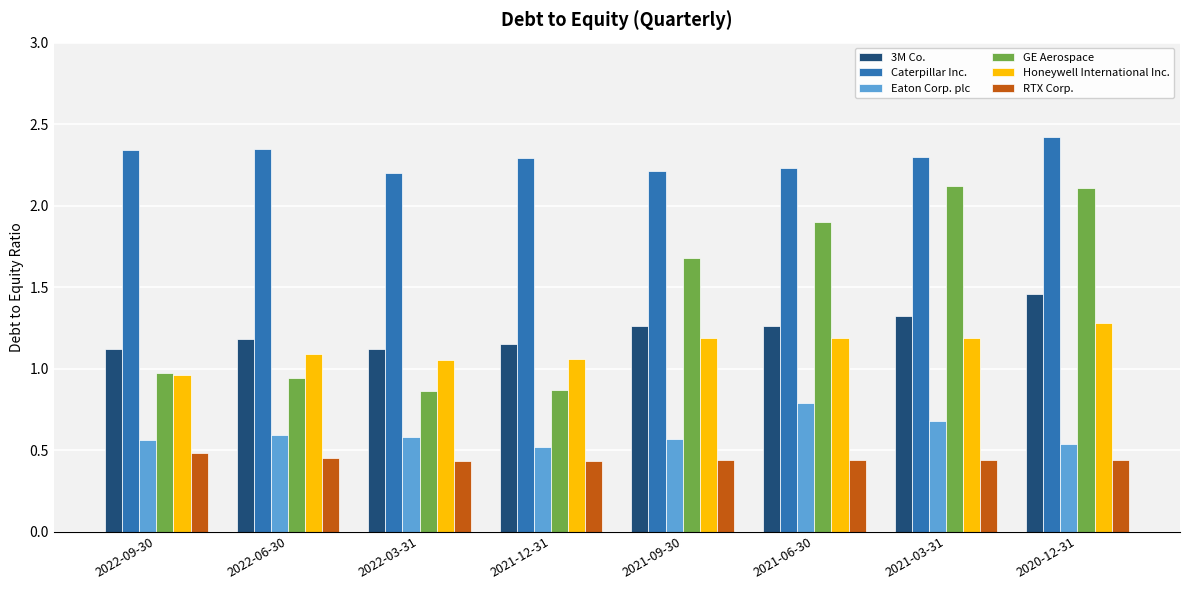

List the series in order of their peak value, lowest first.

RTX Corp., Eaton Corp. plc, Honeywell International Inc., 3M Co., GE Aerospace, Caterpillar Inc.